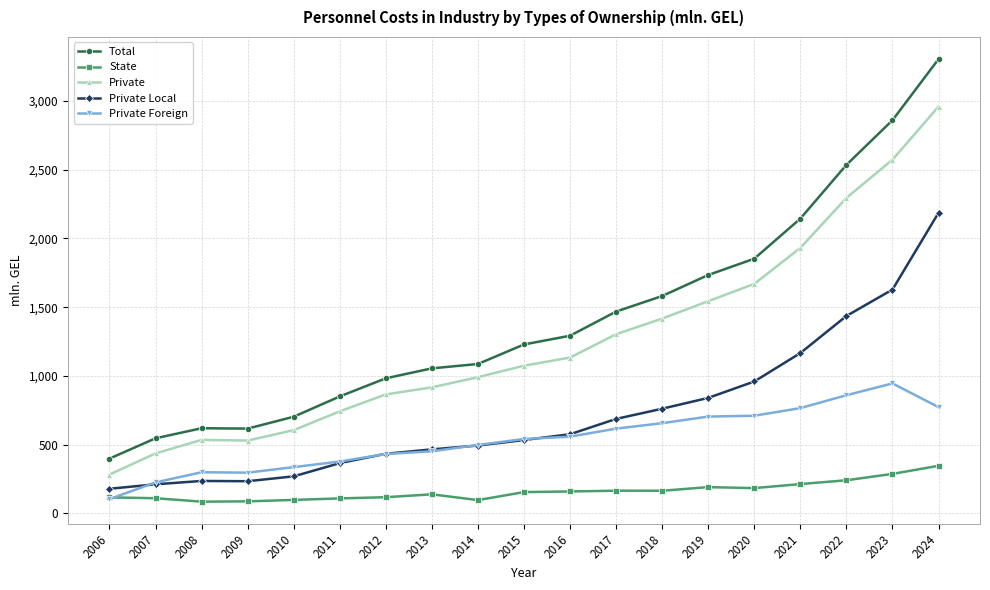

At which category does the chart reach its peak across all series?

2024